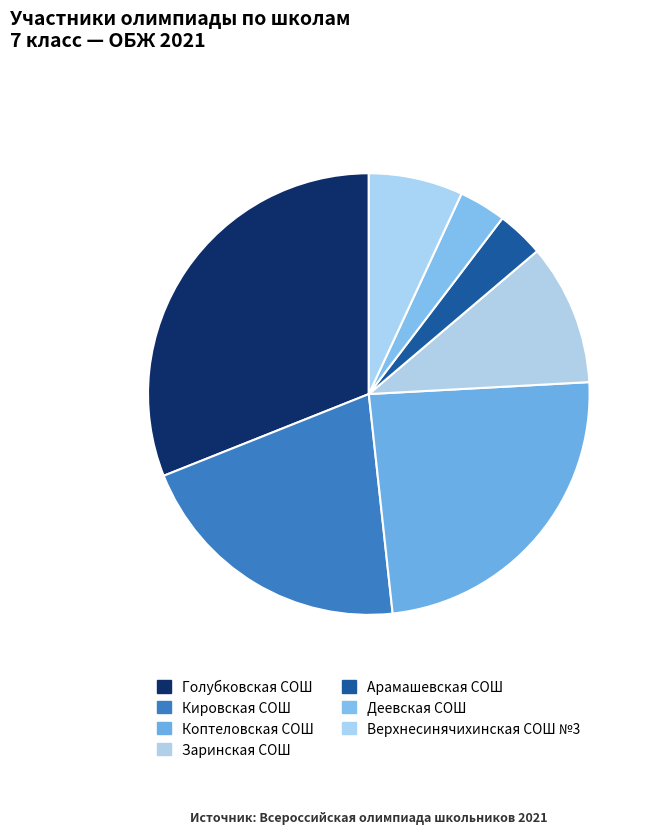

Is the sum of Заринская СОШ and Деевская СОШ greater than half?

No